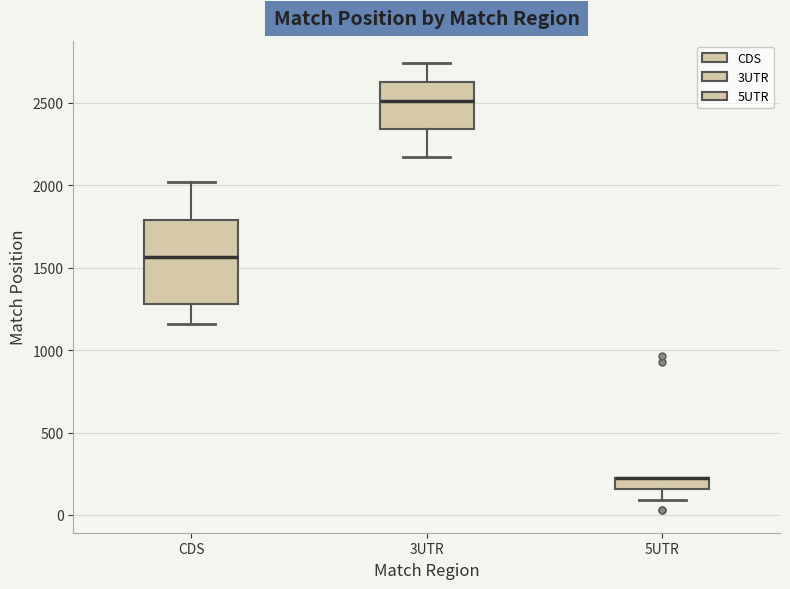

Where is the lower edge of the box for 3UTR on the y-axis? The values are not printed on the chart, so give them approximately, as read against the axis.

2350